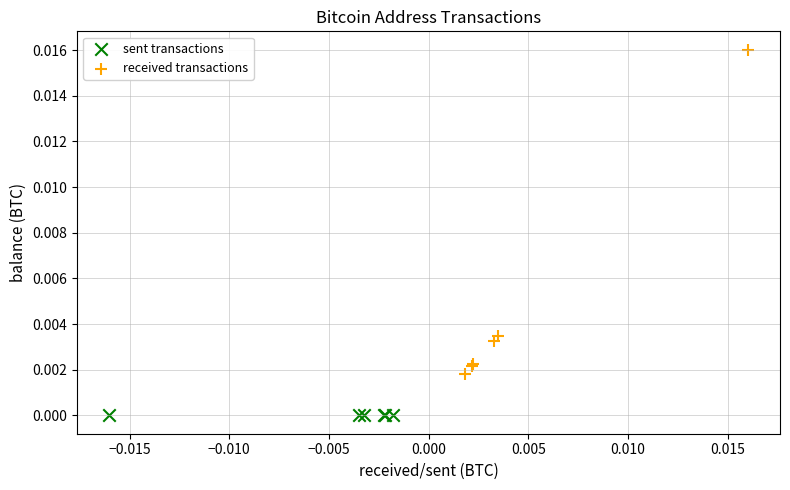

Which series reaches the minimum Y coordinate?

sent transactions